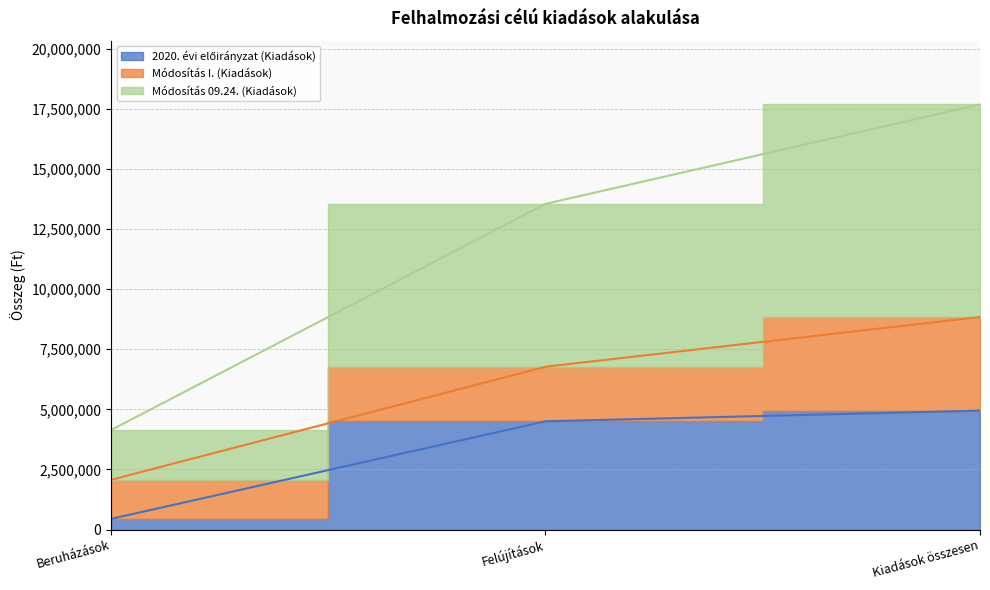

Which has a higher value, Kiadások összesen or Beruházások?

Kiadások összesen